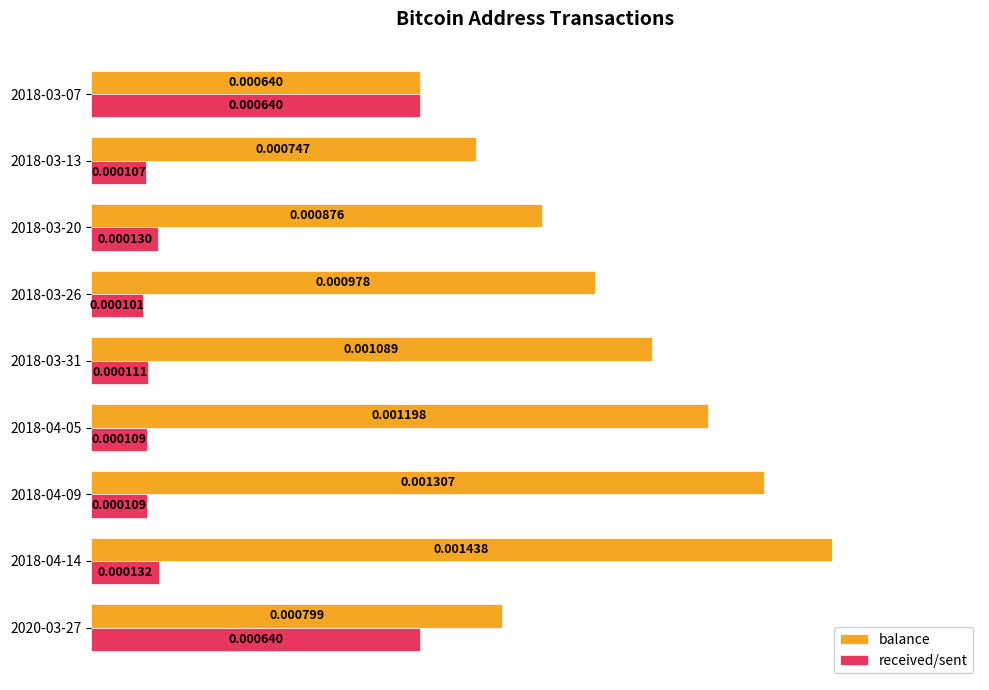

What are all the series names shown in the legend?

balance, received/sent